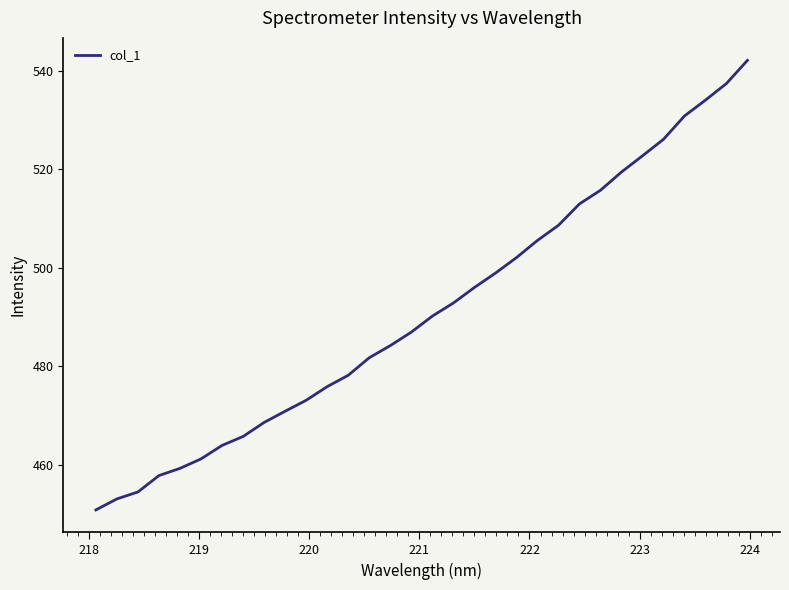

Reading left to right, extract all data points from this chart.

450.8	453.1	454.5	457.8	459.3	461.2	463.9	465.8	468.6	470.9	473.1	475.9	478.2	481.8	484.2	487.0	490.2	492.9	496.0	498.9	502.1	505.6	508.6	513.0	515.8	519.5	522.8	526.1	530.9	534.1	537.5	542.2